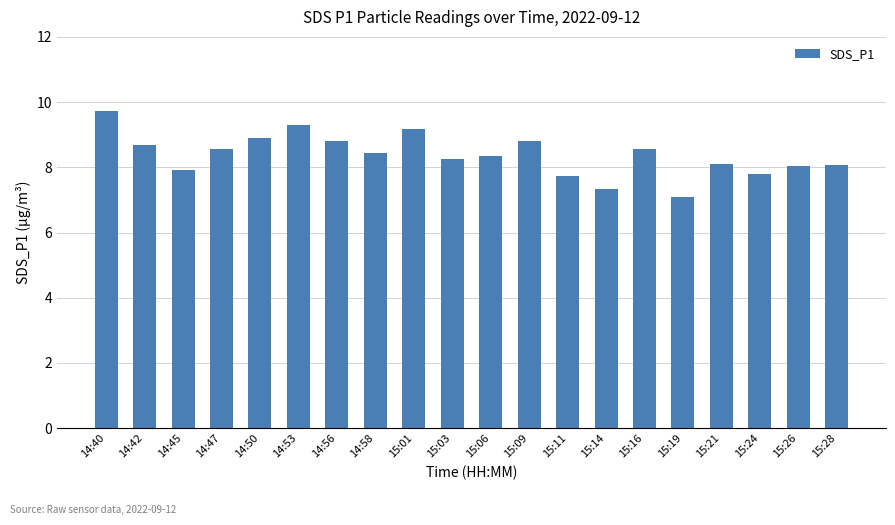

Which category has the lowest value across all series?

15:19